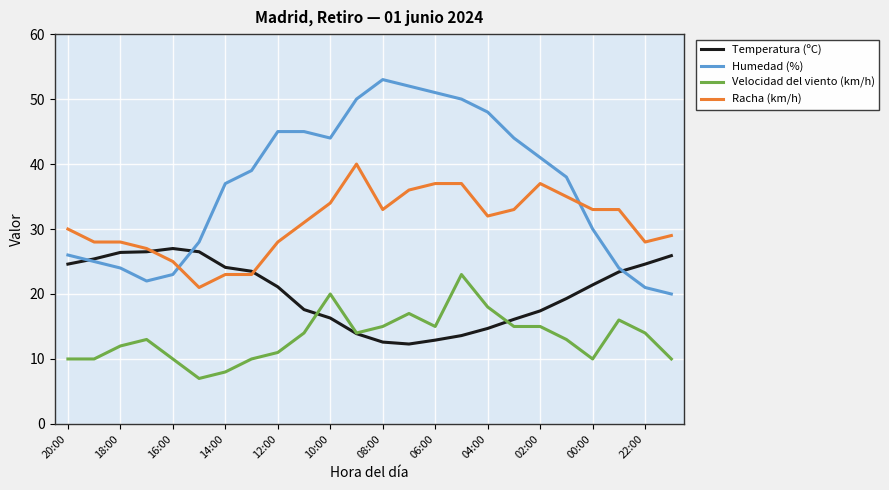

Rank the series by their average value, from highest to lowest.

Humedad (%), Racha (km/h), Temperatura (ºC), Velocidad del viento (km/h)